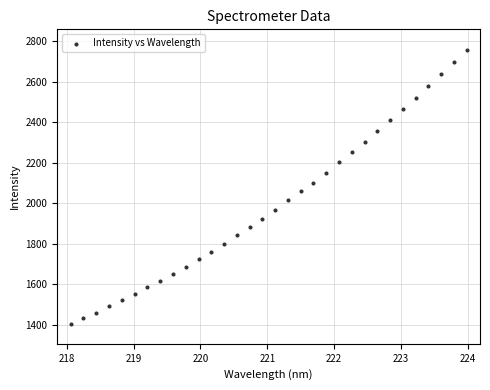

What is the range of Y values (max minus min)?

1354.8